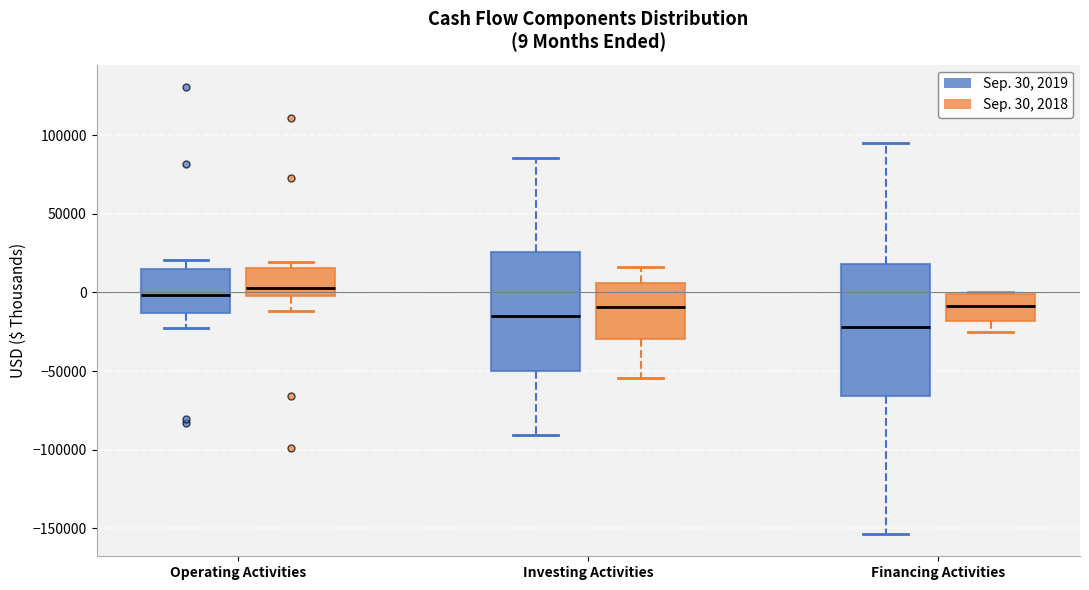

Which box is the tallest, from its lower edge to its upper edge?

Financing Activities (Sep. 30, 2019)